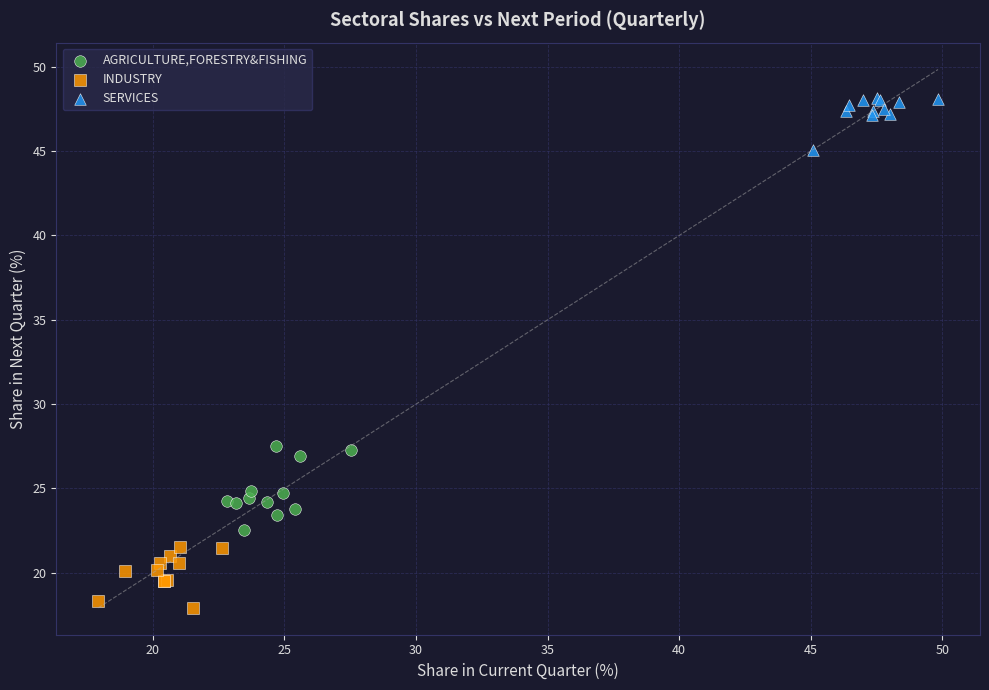

Which series contains the highest Y value?

SERVICES